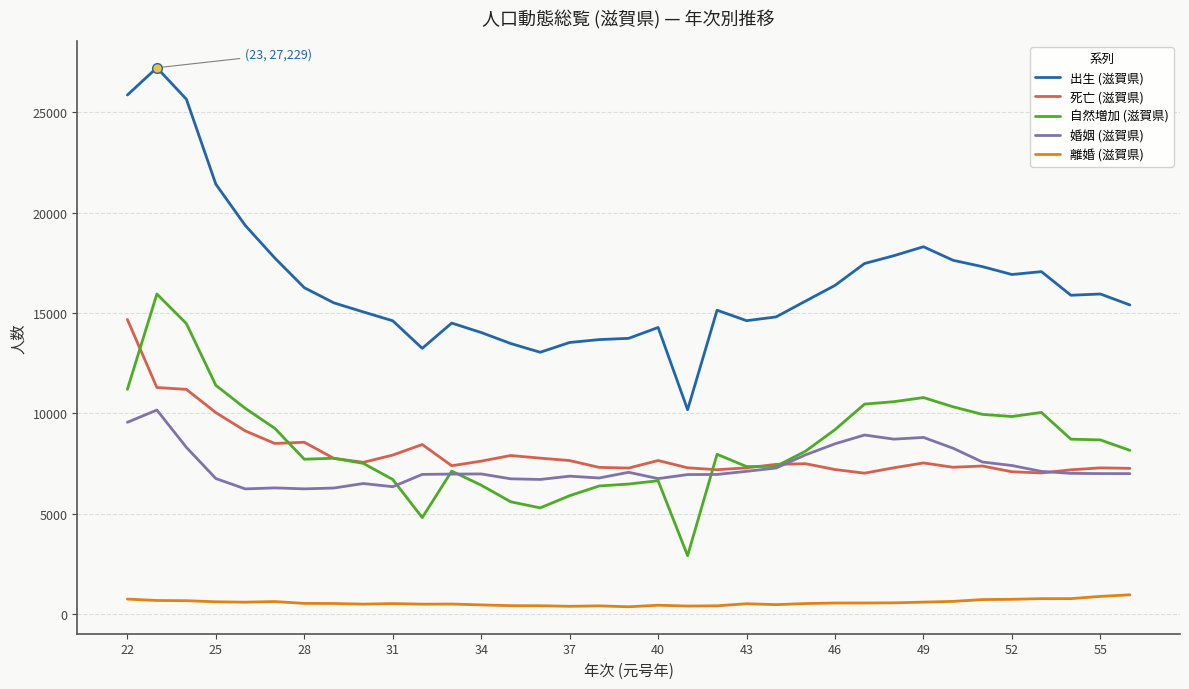

What is the difference between the maximum and second lowest values in the 死亡 (滋賀県) series?

7653